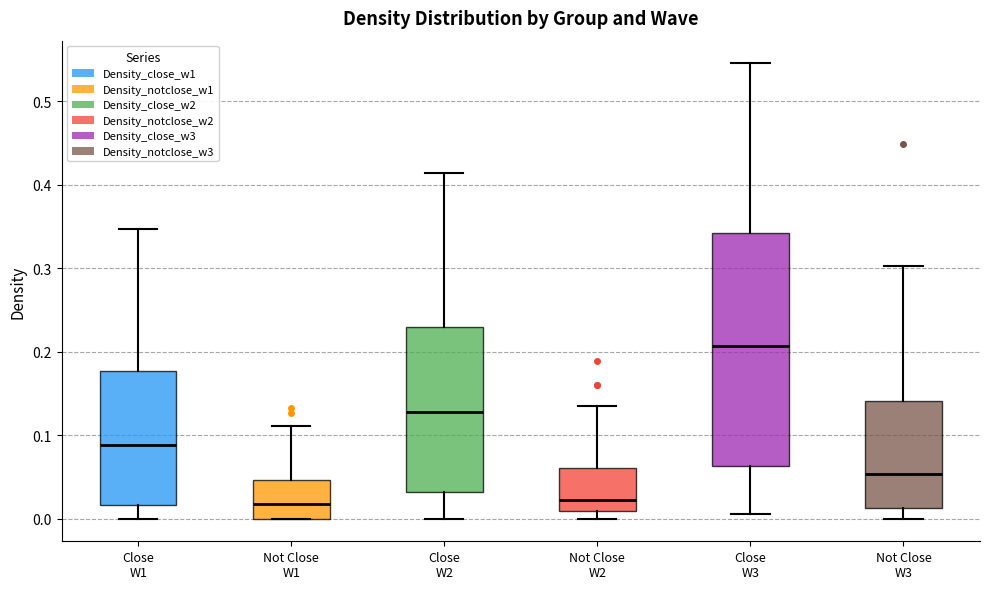

Reading left to right, read every box against the y-axis: the position of its median line, the range the box covers, and the ends of its whiskers. The values are not printed on the chart, so give them approximately, as read against the axis.

Close W1: median 0.09, box 0.02 to 0.18, whiskers 0.00 to 0.35
Not Close W1: median 0.02, box 0.00 to 0.05, whiskers 0.00 to 0.11
Close W2: median 0.13, box 0.03 to 0.23, whiskers 0.00 to 0.41
Not Close W2: median 0.02, box 0.01 to 0.06, whiskers 0.00 to 0.13
Close W3: median 0.21, box 0.06 to 0.34, whiskers 0.01 to 0.55
Not Close W3: median 0.05, box 0.01 to 0.14, whiskers 0.00 to 0.30